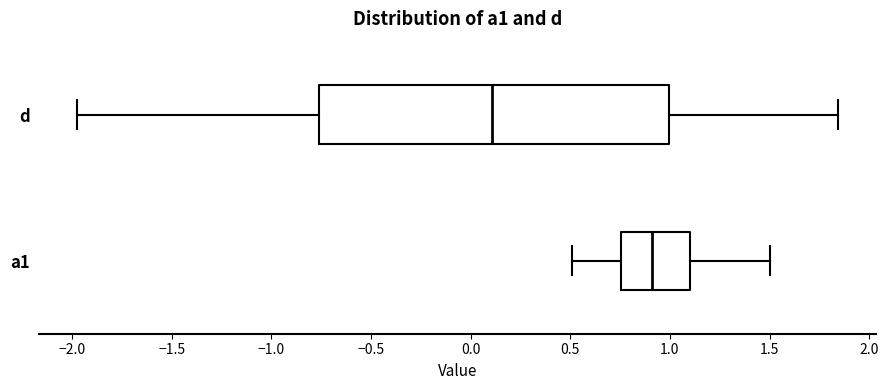

Reading bottom to top, transcribe this box plot: for each box, give where its median line is, the range the box spans, and where its two whiskers end, as read against the x-axis. The values are not printed on the chart, so give them approximately, as read against the axis.

a1: median 0.90, box 0.75 to 1.10, whiskers 0.50 to 1.50
d: median 0.10, box -0.75 to 1.00, whiskers -1.95 to 1.85